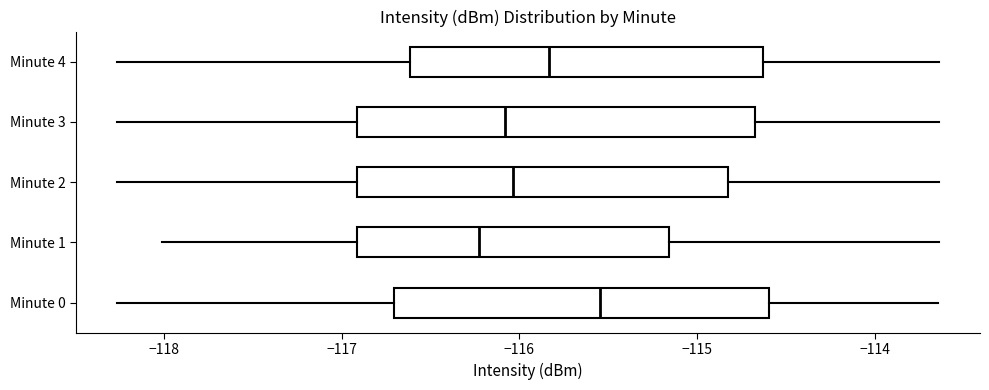

Comparing the boxes themselves (not the whiskers), which one is the widest?

Minute 3